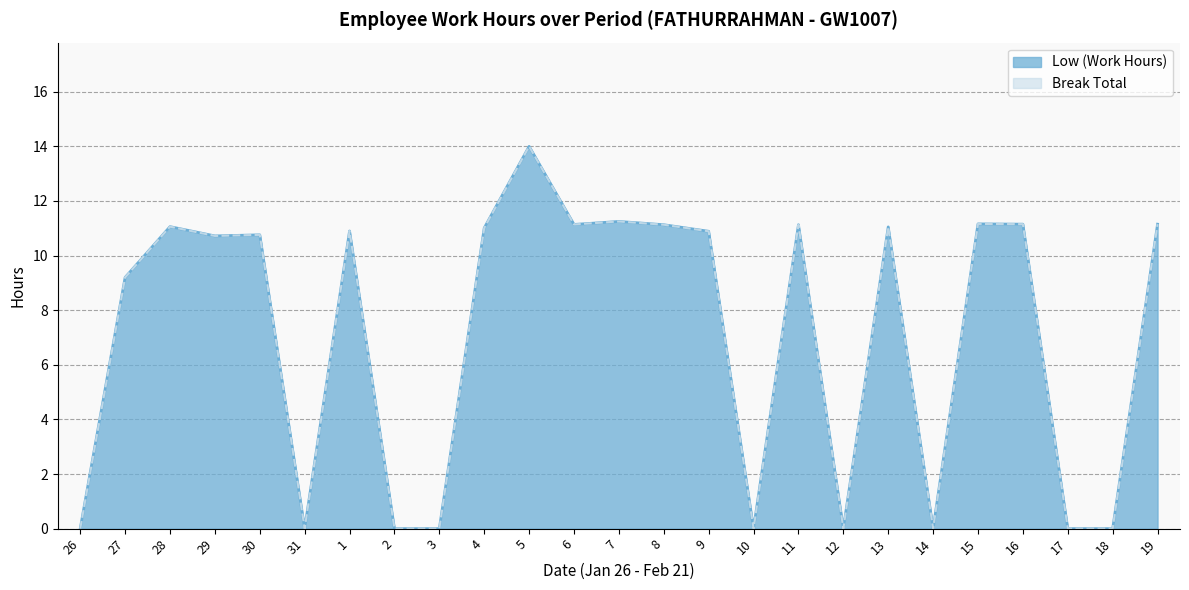

Which label corresponds to the largest value in the chart?

5